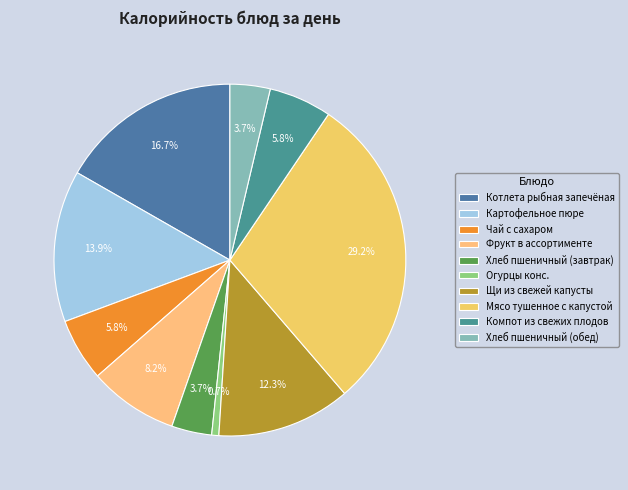

How much of the chart is everything except Фрукт в ассортименте?

91.8%